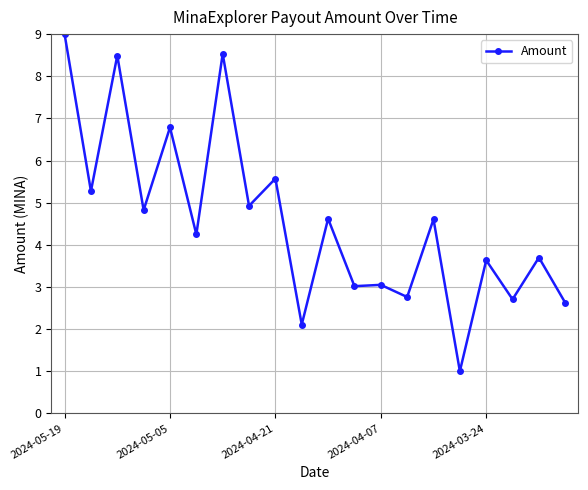

What is the value of the 6th point from the left?

4.2